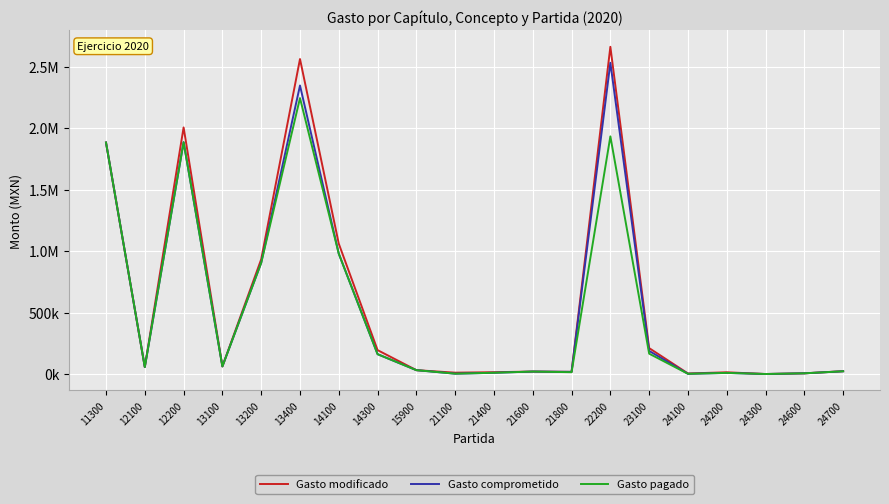

What is the total value across all series at 21600?

59986.8